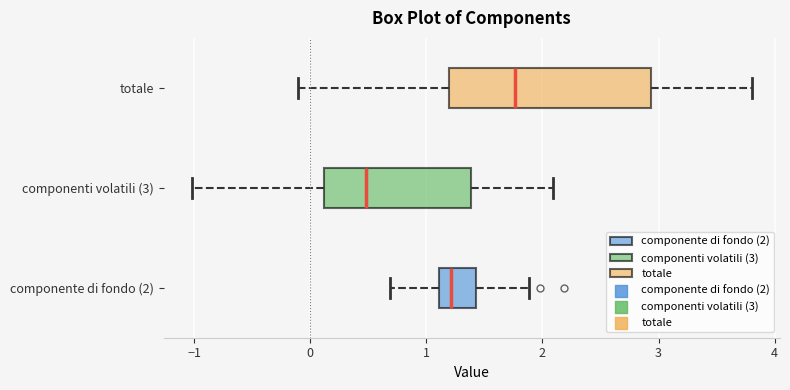

Comparing the boxes themselves (not the whiskers), which one is the widest?

totale